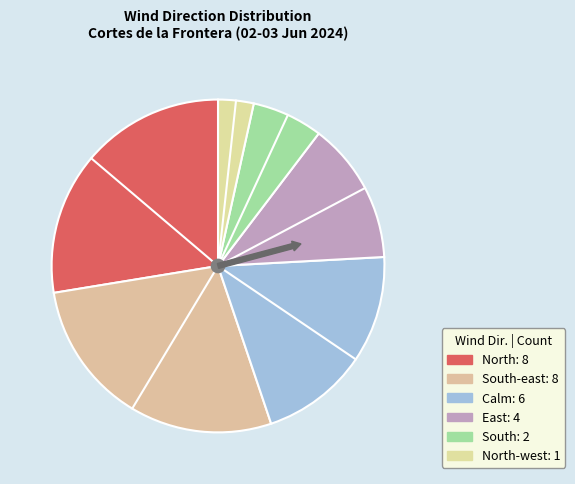

Is it true that South-east is 35% of the pie?

False